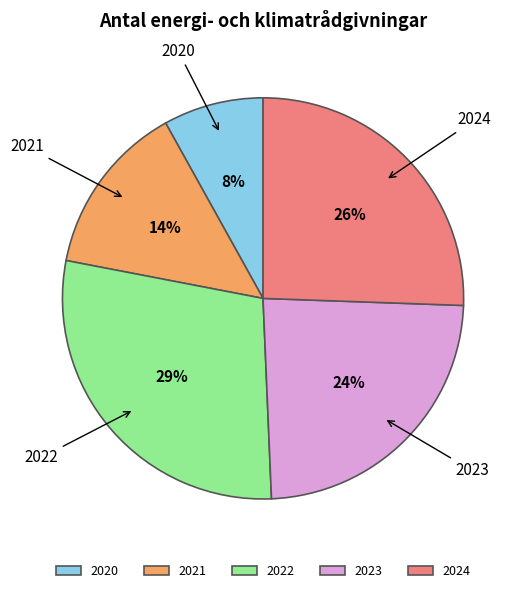

Is it true that 2020 is 8% of the pie?

True